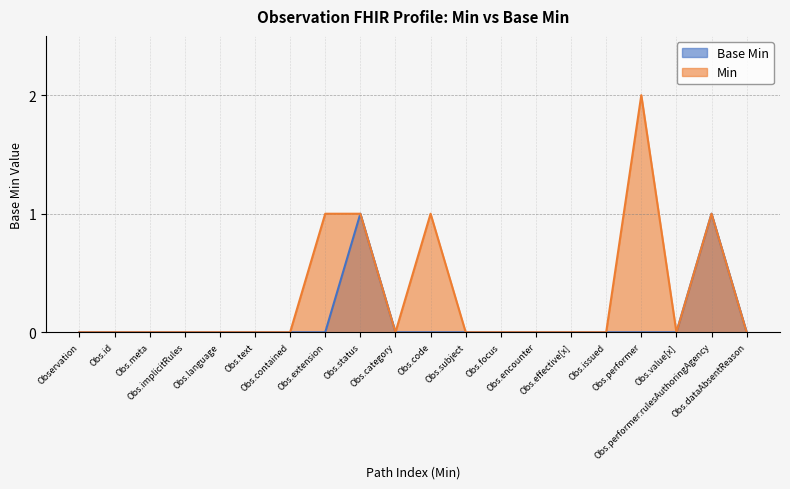

Rank the series by their average value, from highest to lowest.

Min, Base Min